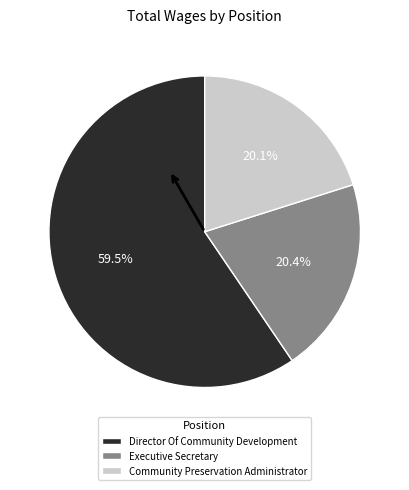

Does Executive Secretary represent more than half of the total?

No